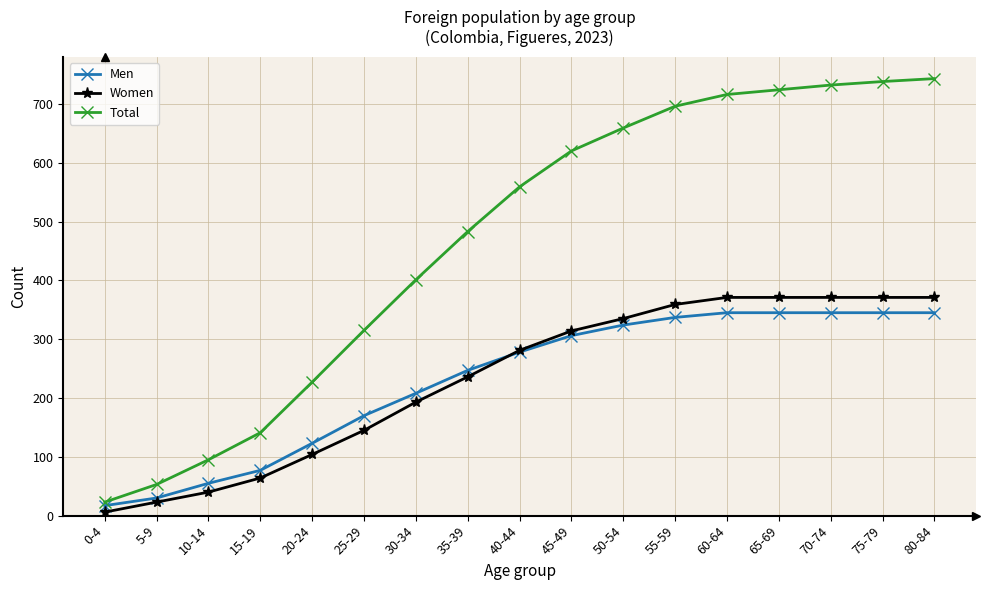

Is it true that Men equals 549 at 60-64?

False